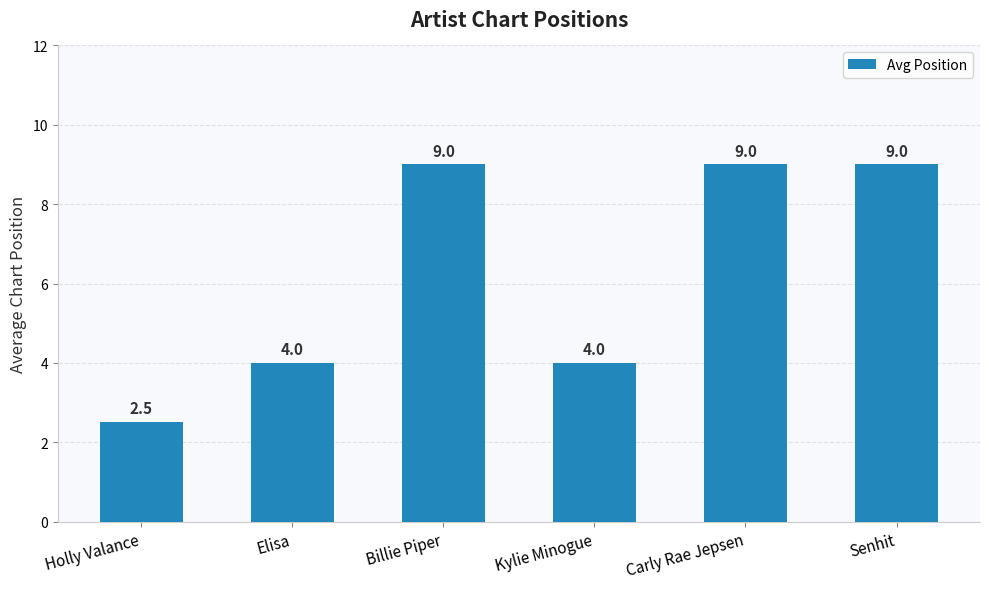

What is the value of the 4th bar from the left?

4.0